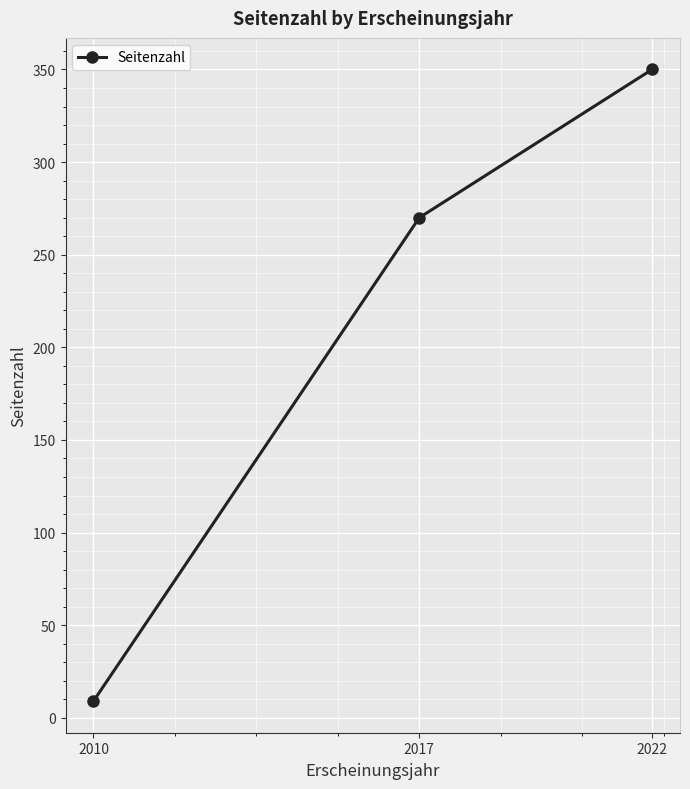

Reading right to left, extract all data points from this chart.

2022=350	2017=270	2010=9